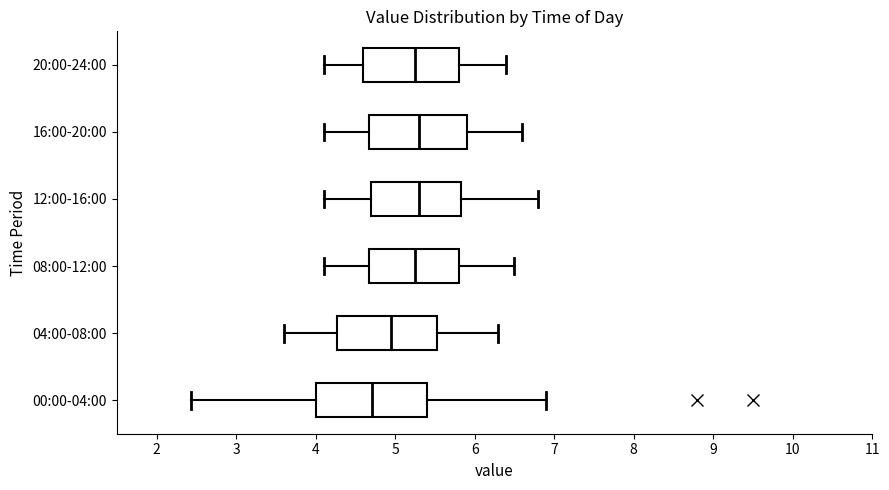

Reading bottom to top, transcribe this box plot: for each box, give where its median line is, the range the box spans, and where its two whiskers end, as read against the x-axis. The values are not printed on the chart, so give them approximately, as read against the axis.

00:00-04:00: median 4.7, box 4.0 to 5.4, whiskers 2.4 to 6.9
04:00-08:00: median 5.0, box 4.3 to 5.5, whiskers 3.6 to 6.3
08:00-12:00: median 5.3, box 4.7 to 5.8, whiskers 4.1 to 6.5
12:00-16:00: median 5.3, box 4.7 to 5.8, whiskers 4.1 to 6.8
16:00-20:00: median 5.3, box 4.7 to 5.9, whiskers 4.1 to 6.6
20:00-24:00: median 5.3, box 4.6 to 5.8, whiskers 4.1 to 6.4